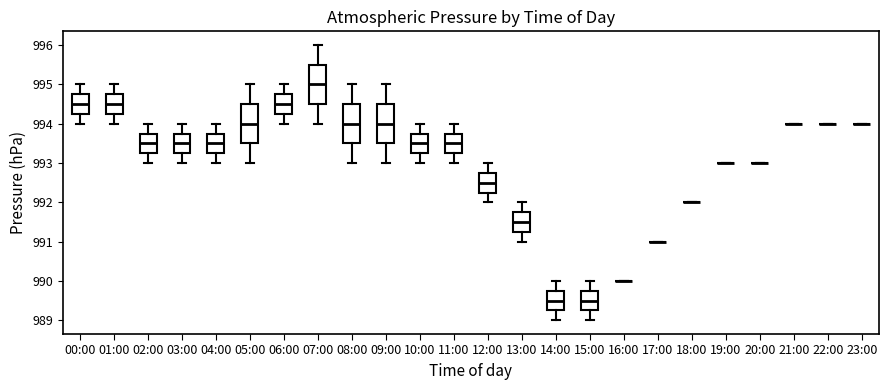

Reading left to right, read every box against the y-axis: the position of its median line, the range the box covers, and the ends of its whiskers. The values are not printed on the chart, so give them approximately, as read against the axis.

00:00: median 994.5, box 994.3 to 994.8, whiskers 994.0 to 995.0
01:00: median 994.5, box 994.3 to 994.8, whiskers 994.0 to 995.0
02:00: median 993.5, box 993.3 to 993.8, whiskers 993.0 to 994.0
03:00: median 993.5, box 993.3 to 993.8, whiskers 993.0 to 994.0
04:00: median 993.5, box 993.3 to 993.8, whiskers 993.0 to 994.0
05:00: median 994.0, box 993.5 to 994.5, whiskers 993.0 to 995.0
06:00: median 994.5, box 994.3 to 994.8, whiskers 994.0 to 995.0
07:00: median 995.0, box 994.5 to 995.5, whiskers 994.0 to 996.0
08:00: median 994.0, box 993.5 to 994.5, whiskers 993.0 to 995.0
09:00: median 994.0, box 993.5 to 994.5, whiskers 993.0 to 995.0
10:00: median 993.5, box 993.3 to 993.8, whiskers 993.0 to 994.0
11:00: median 993.5, box 993.3 to 993.8, whiskers 993.0 to 994.0
12:00: median 992.5, box 992.3 to 992.8, whiskers 992.0 to 993.0
13:00: median 991.5, box 991.3 to 991.8, whiskers 991.0 to 992.0
14:00: median 989.5, box 989.3 to 989.8, whiskers 989.0 to 990.0
15:00: median 989.5, box 989.3 to 989.8, whiskers 989.0 to 990.0
16:00: box collapsed to a line at 990.0, whiskers 990.0 to 990.0
17:00: box collapsed to a line at 991.0, whiskers 991.0 to 991.0
18:00: box collapsed to a line at 992.0, whiskers 992.0 to 992.0
19:00: box collapsed to a line at 993.0, whiskers 993.0 to 993.0
20:00: box collapsed to a line at 993.0, whiskers 993.0 to 993.0
21:00: box collapsed to a line at 994.0, whiskers 994.0 to 994.0
22:00: box collapsed to a line at 994.0, whiskers 994.0 to 994.0
23:00: box collapsed to a line at 994.0, whiskers 994.0 to 994.0